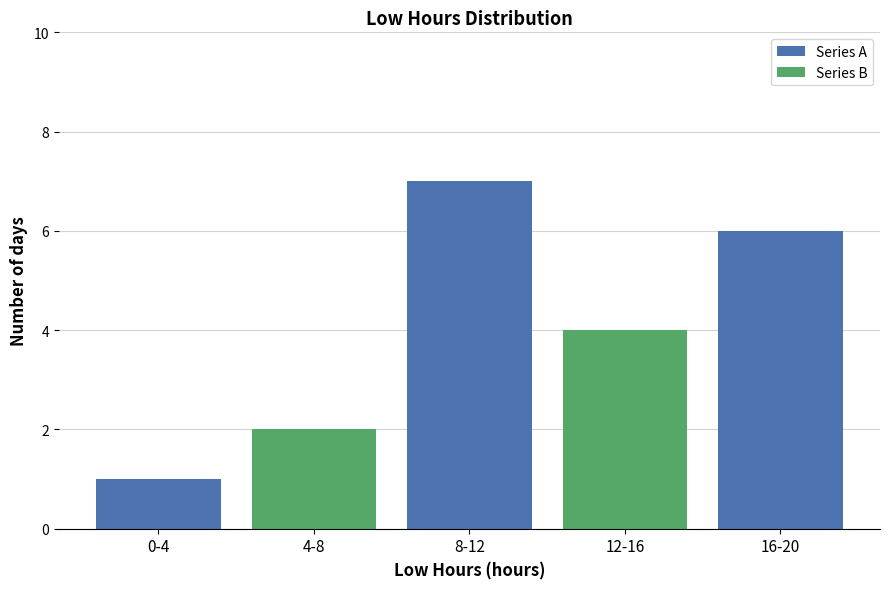

Reading right to left, extract all data points from this chart.

6	4	7	2	1